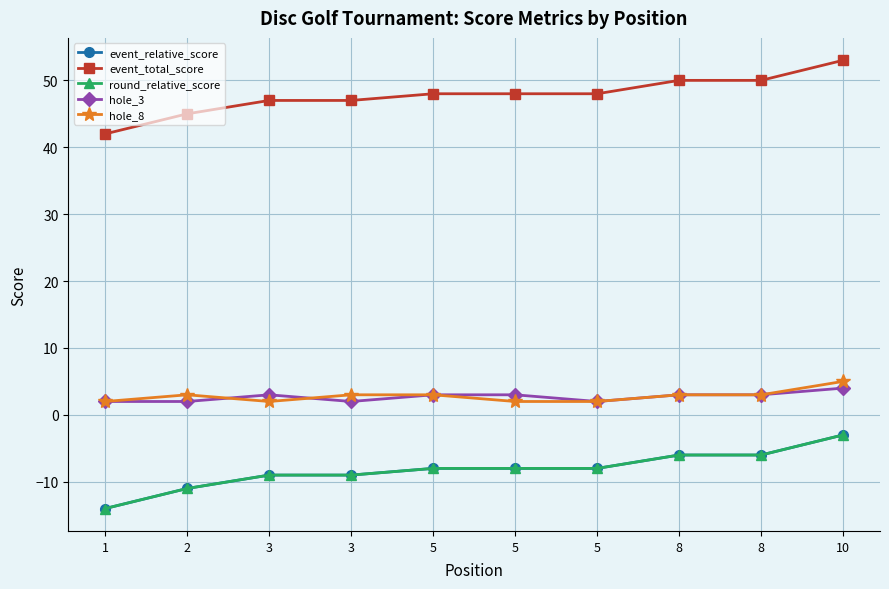

Is this an area chart (filled region under the line)?

No